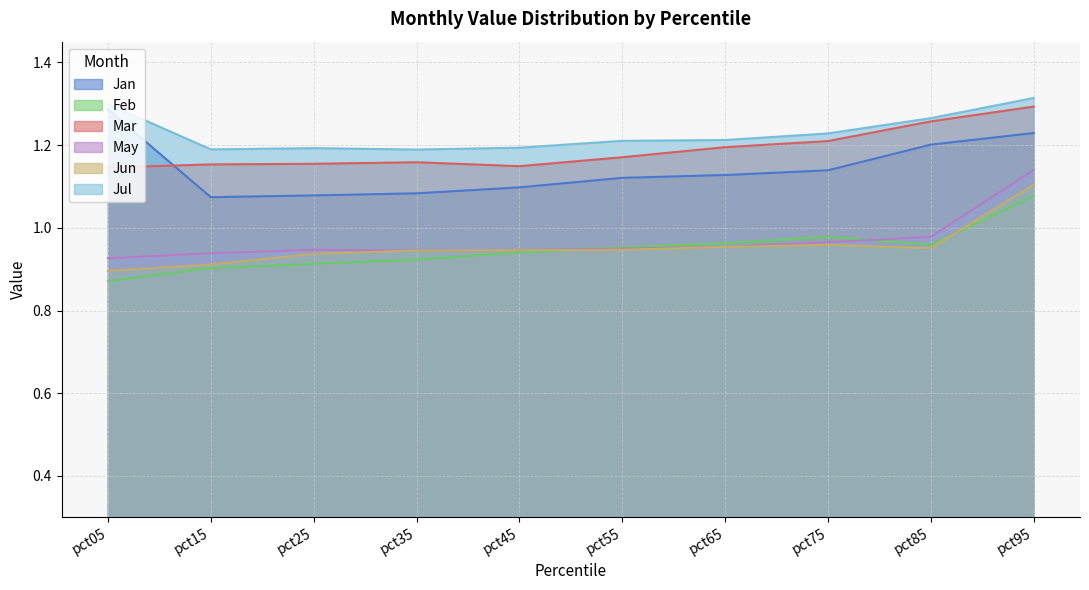

Does the chart have visible grid lines?

Yes